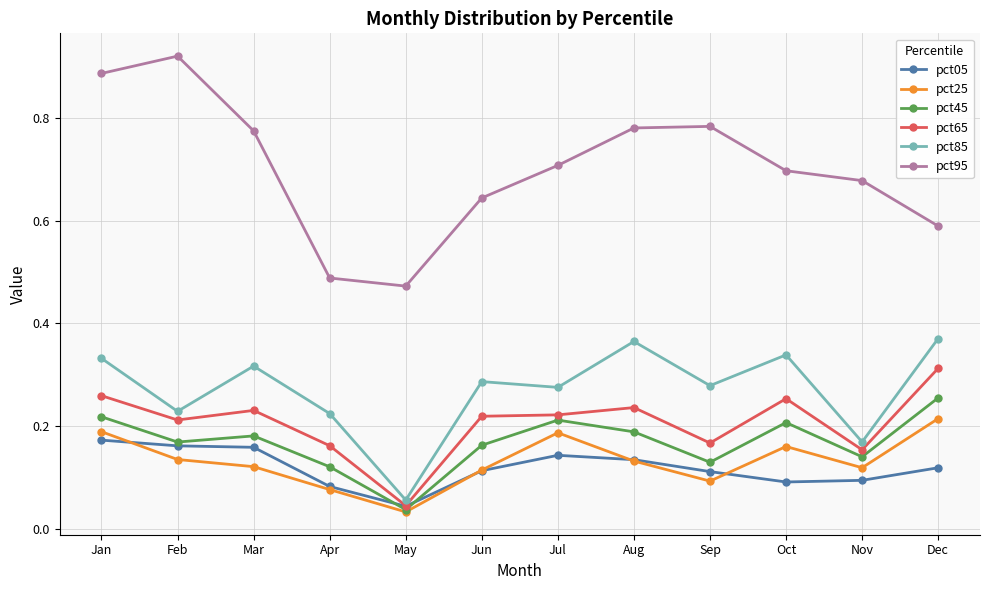

Where is pct05 nearest to the value 0?

May